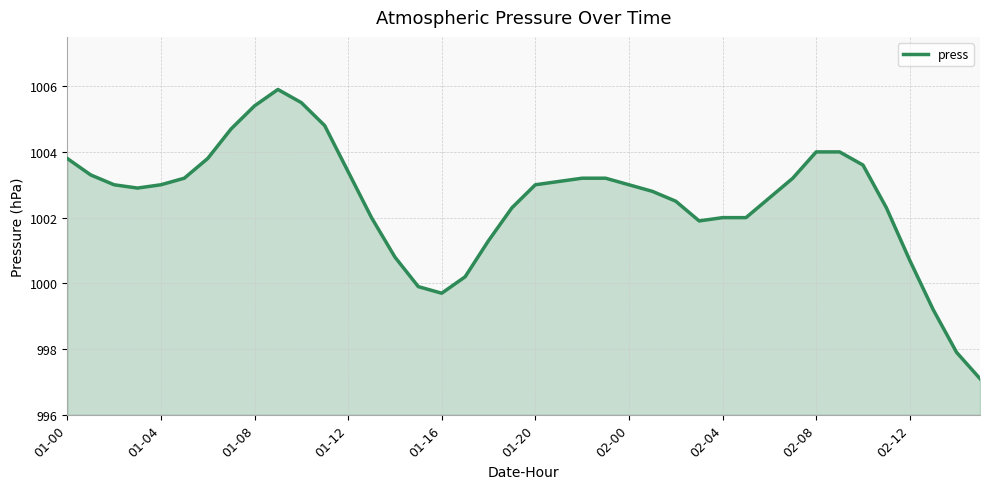

What is the maximum value shown in the chart?

1005.9